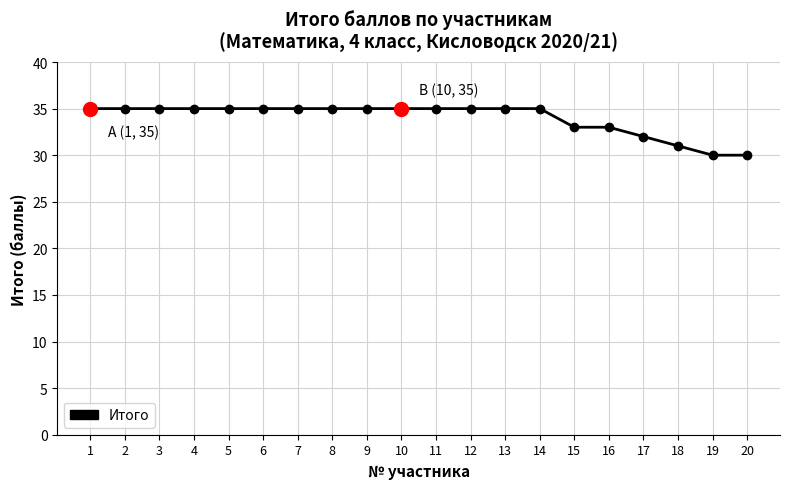

What is the value of the 17th point from the left?

32